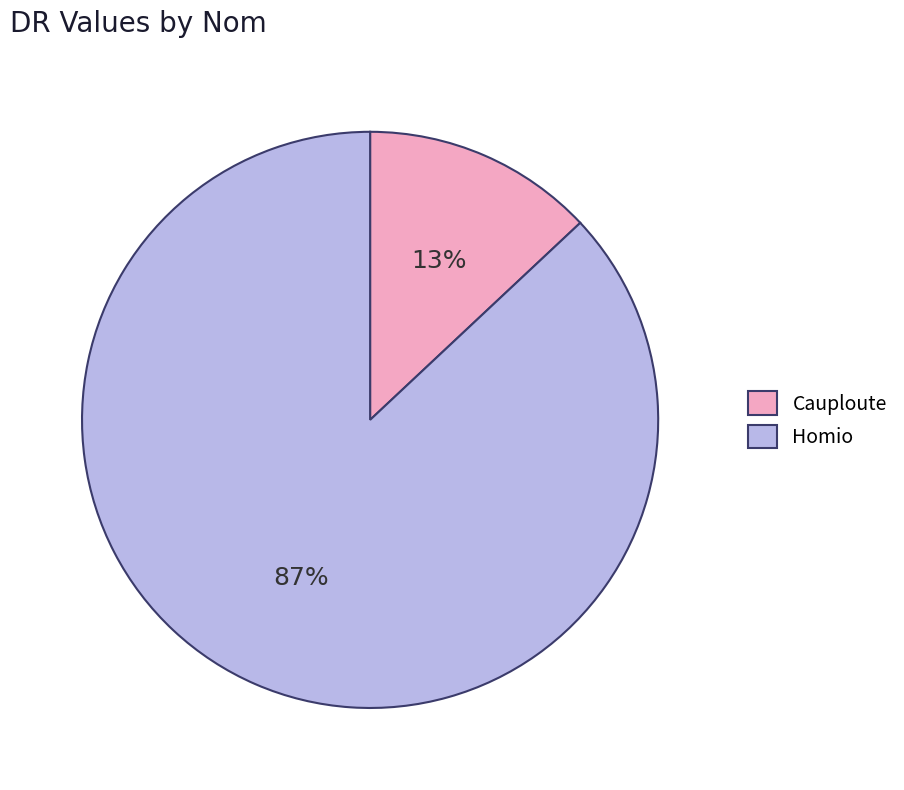

Rank the categories by value from lowest to highest.

Cauploute, Homio